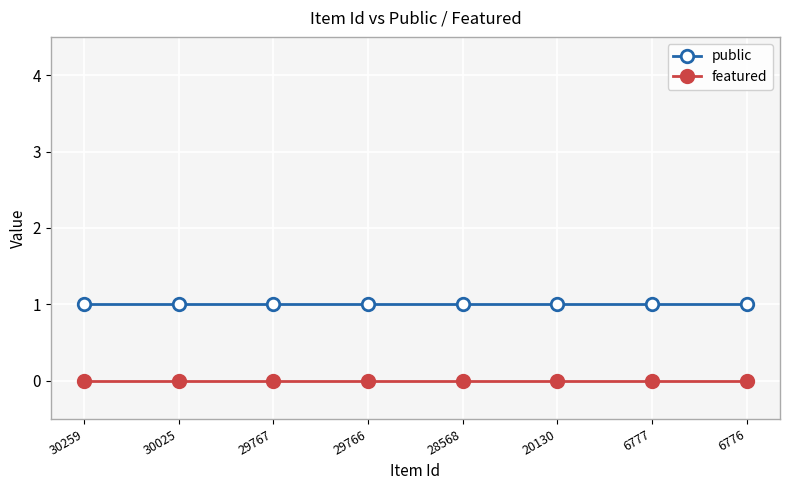

List the series in order of their overall mean, lowest first.

featured, public